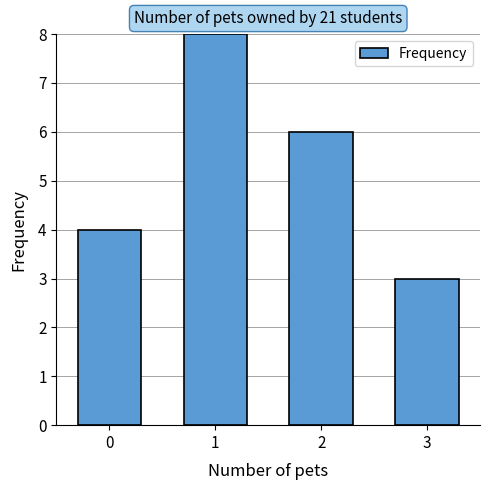

Which category has the highest value across all series?

1